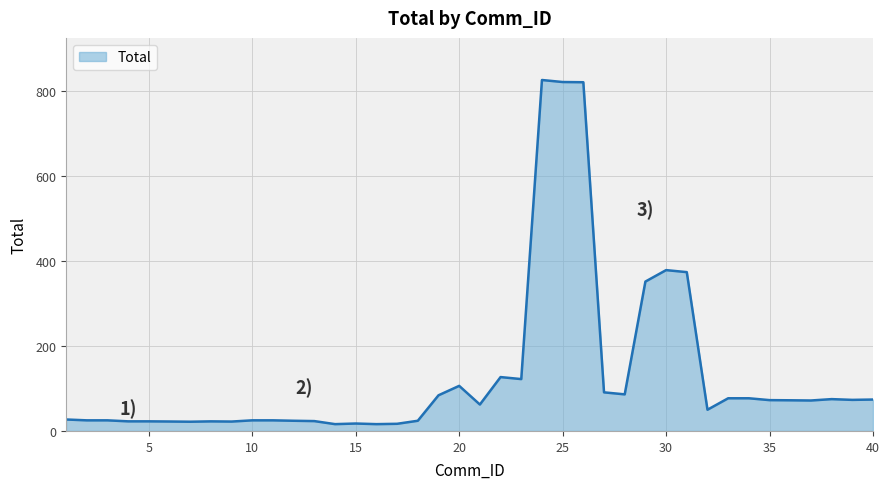

True or false: there are more than 0 points higher than both neighbors.

True